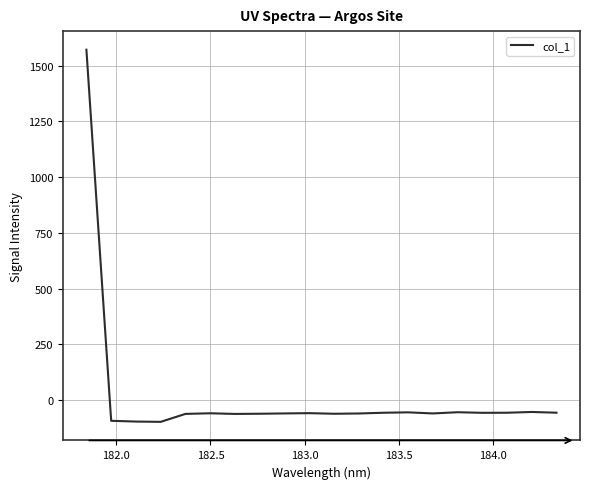

What is the difference between the maximum and minimum values?

1668.4